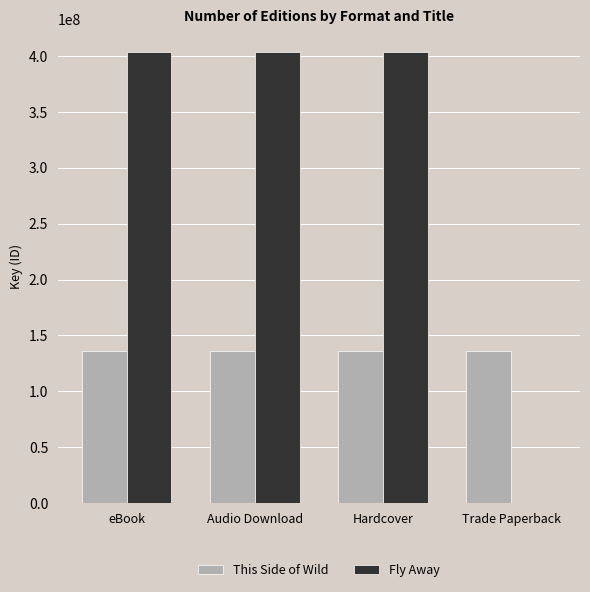

True or false: This Side of Wild has a value of 235356228 at Trade Paperback.

False